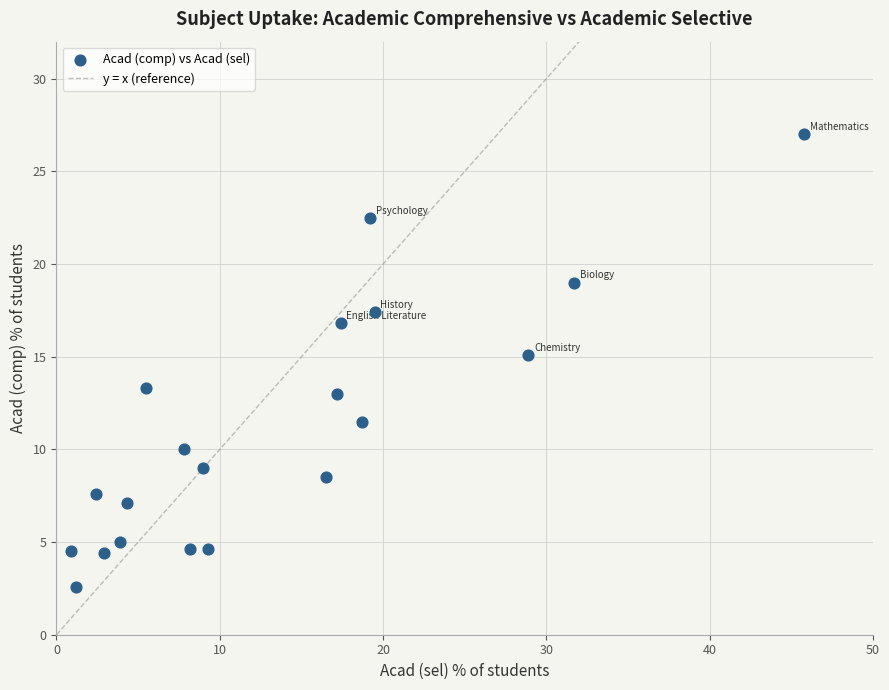

What is the range of Y values (max minus min)?

24.4